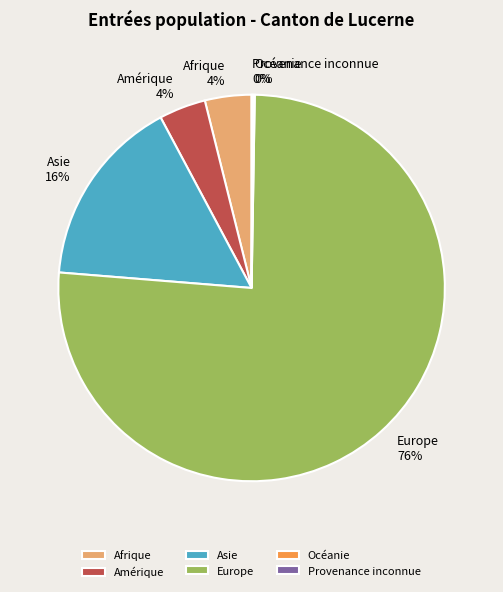

Which slice represents more than half of the pie?

Europe